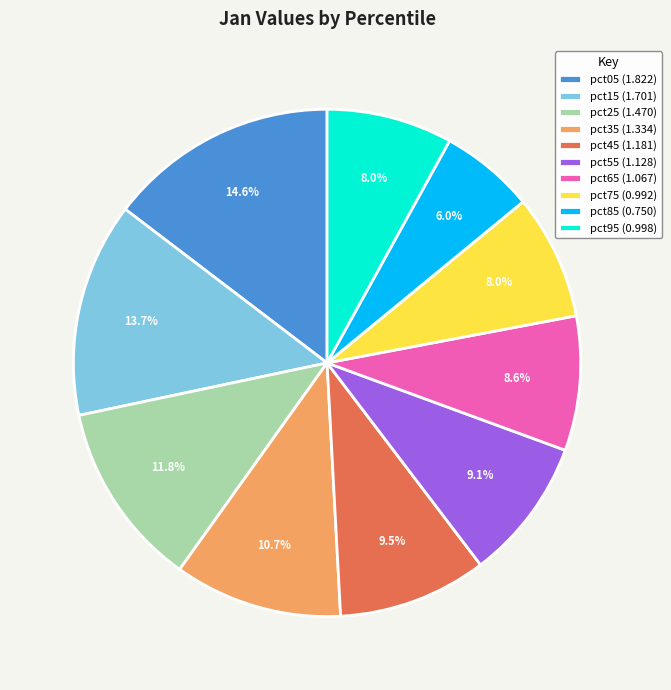

Combined, do pct65 and pct45 account for over 50%?

No